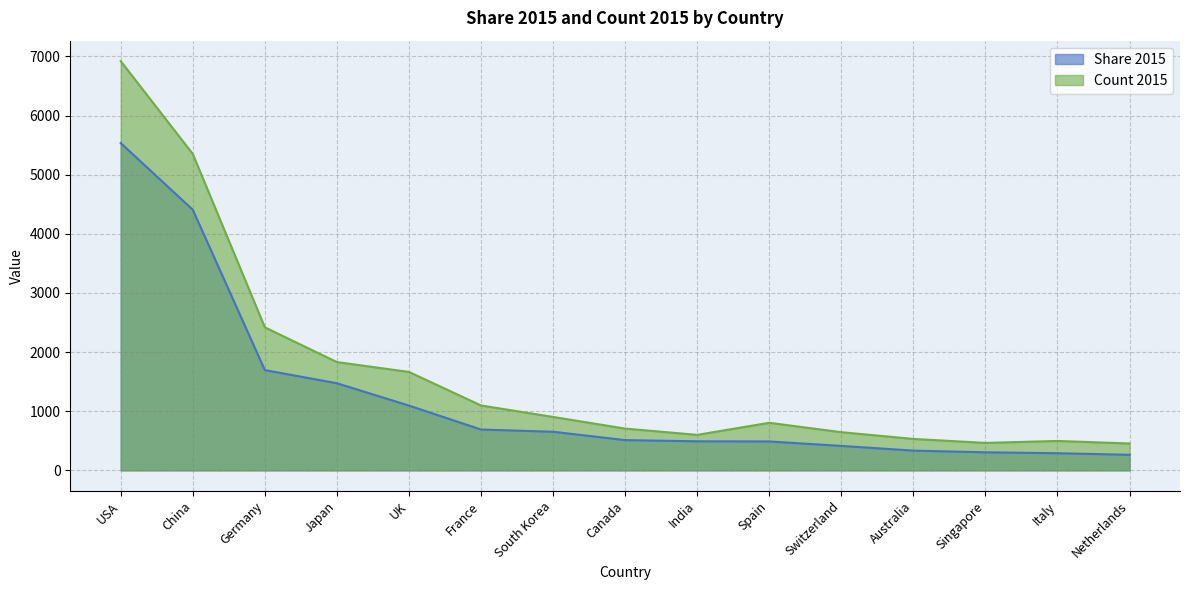

True or false: Share 2015 has more than 2 points higher than both neighbors.

False